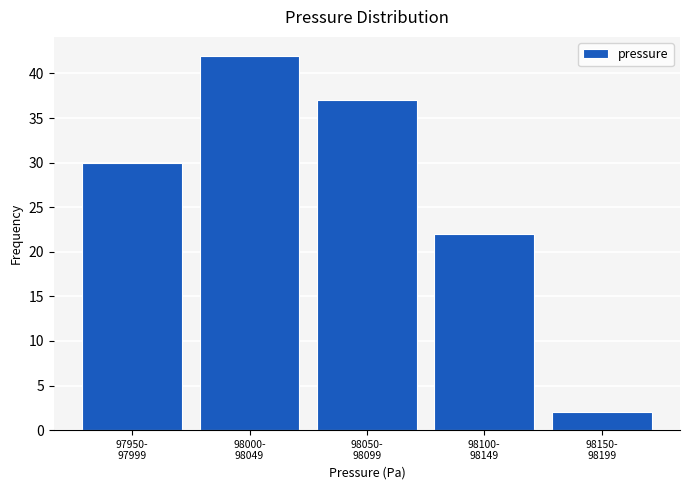

Reading right to left, what are all the values shown in this chart?

2	22	37	42	30